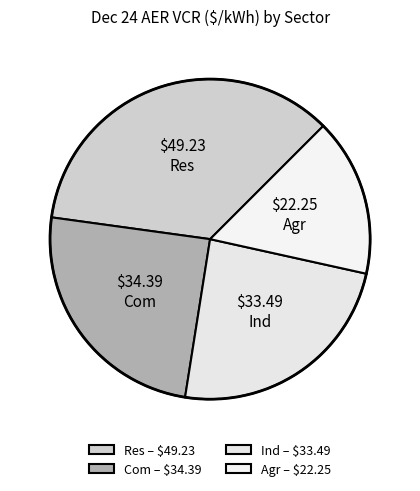

To the nearest percent, what is the difference between the Com and Res slice percentages?

11%